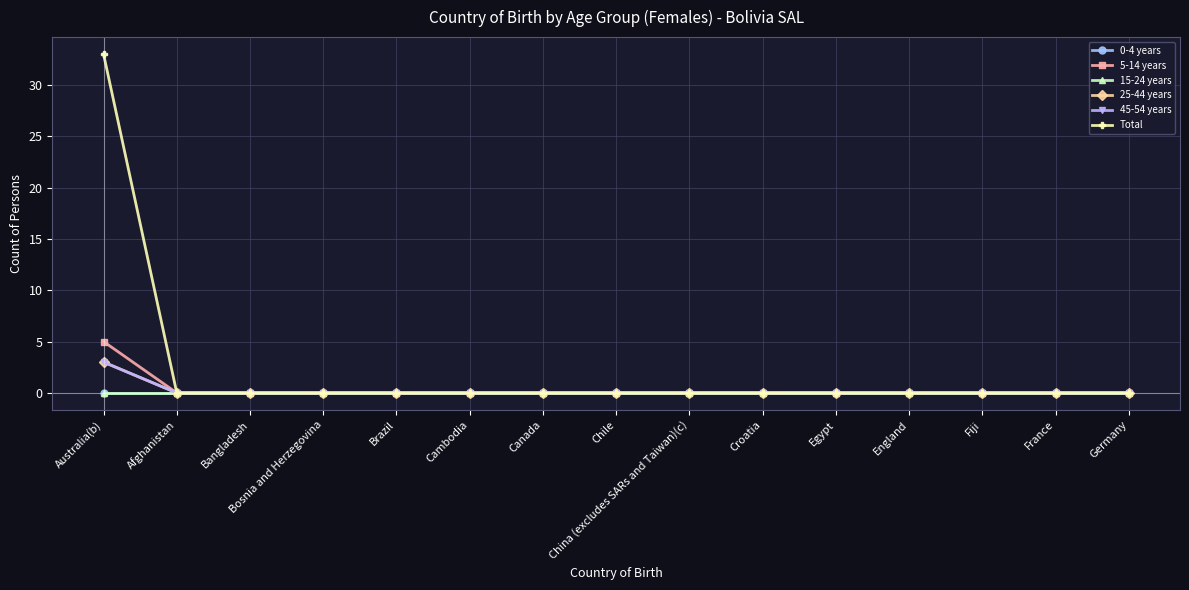

Reading left to right, extract all data points from this chart.

0-4 years: Australia(b)=0	Afghanistan=0	Bangladesh=0	Bosnia and Herzegovina=0	Brazil=0	Cambodia=0	Canada=0	Chile=0	China (excludes SARs and Taiwan)(c)=0	Croatia=0	Egypt=0	England=0	Fiji=0	France=0	Germany=0
5-14 years: Australia(b)=5	Afghanistan=0	Bangladesh=0	Bosnia and Herzegovina=0	Brazil=0	Cambodia=0	Canada=0	Chile=0	China (excludes SARs and Taiwan)(c)=0	Croatia=0	Egypt=0	England=0	Fiji=0	France=0	Germany=0
15-24 years: Australia(b)=0	Afghanistan=0	Bangladesh=0	Bosnia and Herzegovina=0	Brazil=0	Cambodia=0	Canada=0	Chile=0	China (excludes SARs and Taiwan)(c)=0	Croatia=0	Egypt=0	England=0	Fiji=0	France=0	Germany=0
25-44 years: Australia(b)=3	Afghanistan=0	Bangladesh=0	Bosnia and Herzegovina=0	Brazil=0	Cambodia=0	Canada=0	Chile=0	China (excludes SARs and Taiwan)(c)=0	Croatia=0	Egypt=0	England=0	Fiji=0	France=0	Germany=0
45-54 years: Australia(b)=3	Afghanistan=0	Bangladesh=0	Bosnia and Herzegovina=0	Brazil=0	Cambodia=0	Canada=0	Chile=0	China (excludes SARs and Taiwan)(c)=0	Croatia=0	Egypt=0	England=0	Fiji=0	France=0	Germany=0
Total: Australia(b)=33	Afghanistan=0	Bangladesh=0	Bosnia and Herzegovina=0	Brazil=0	Cambodia=0	Canada=0	Chile=0	China (excludes SARs and Taiwan)(c)=0	Croatia=0	Egypt=0	England=0	Fiji=0	France=0	Germany=0